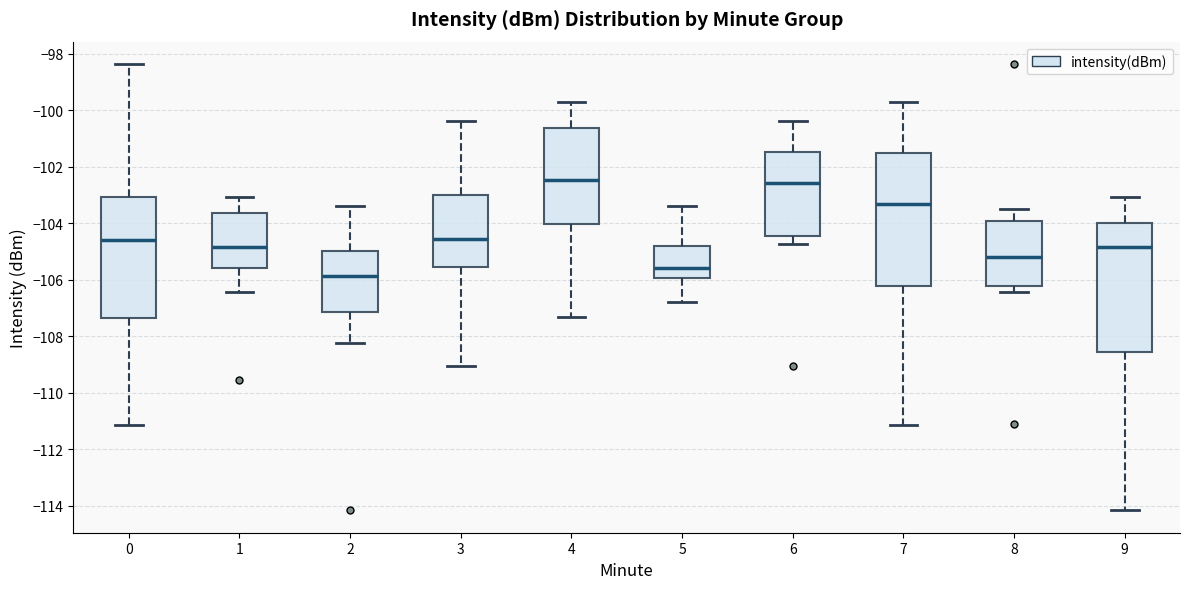

Reading left to right, read every box against the y-axis: the position of its median line, the range the box covers, and the ends of its whiskers. The values are not printed on the chart, so give them approximately, as read against the axis.

0: median -104.6, box -107.4 to -103.0, whiskers -111.2 to -98.4
1: median -104.8, box -105.6 to -103.6, whiskers -106.4 to -103.0
2: median -105.8, box -107.2 to -105.0, whiskers -108.2 to -103.4
3: median -104.6, box -105.6 to -103.0, whiskers -109.0 to -100.4
4: median -102.4, box -104.0 to -100.6, whiskers -107.4 to -99.8
5: median -105.6, box -106.0 to -104.8, whiskers -106.8 to -103.4
6: median -102.6, box -104.4 to -101.4, whiskers -104.8 to -100.4
7: median -103.4, box -106.2 to -101.6, whiskers -111.2 to -99.8
8: median -105.2, box -106.2 to -104.0, whiskers -106.4 to -103.4
9: median -104.8, box -108.6 to -104.0, whiskers -114.2 to -103.0